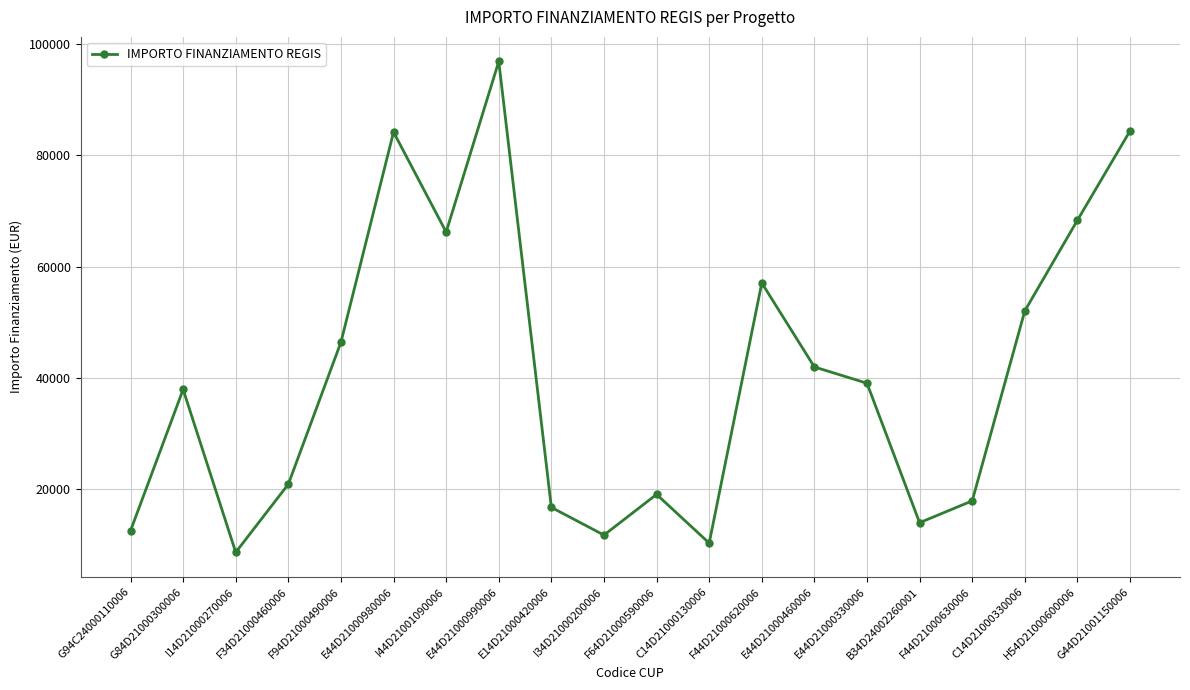

At which label does the data first exceed 39032?

F94D21000490006